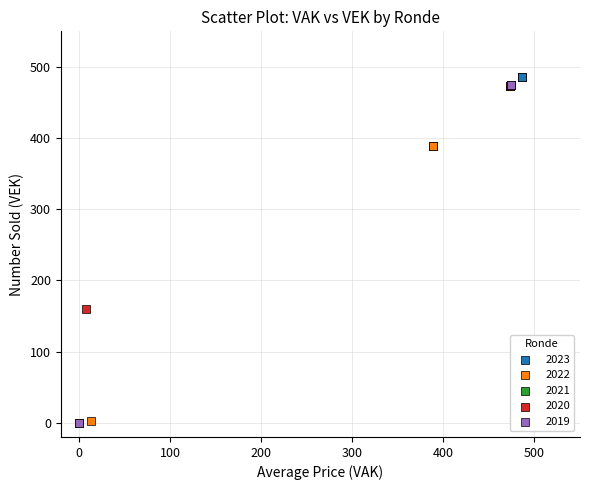

What are all the series names shown in the legend?

2023, 2022, 2021, 2020, 2019